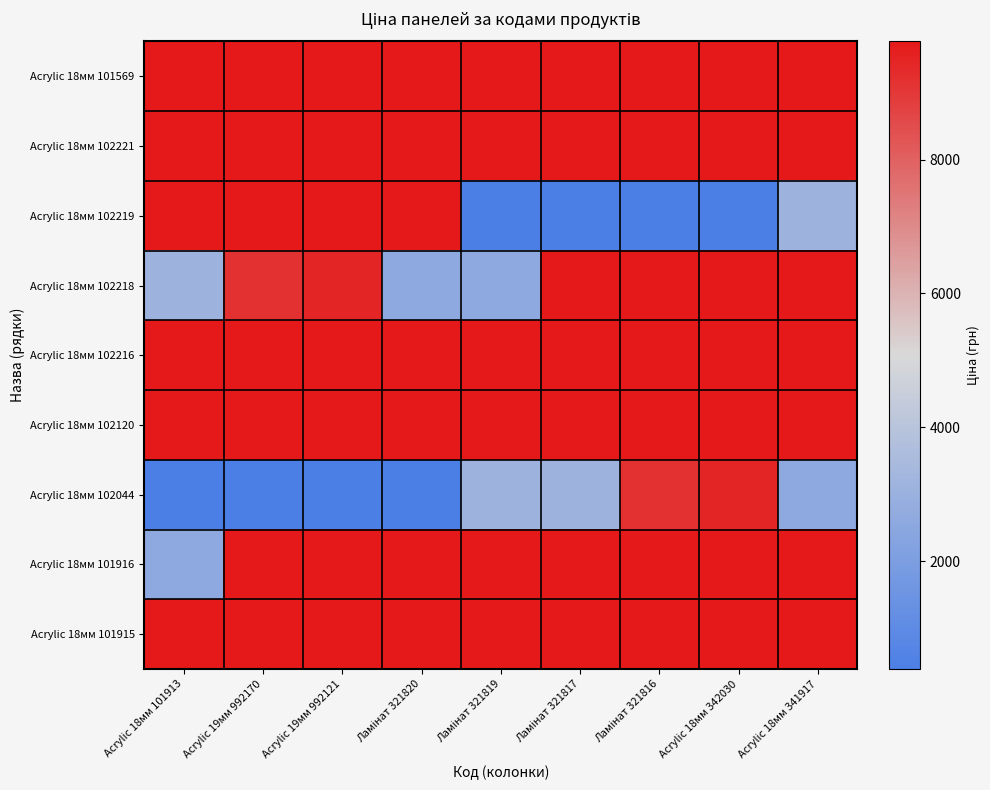

Which series has the largest range (max minus min)?

Acrylic 18мм 102219